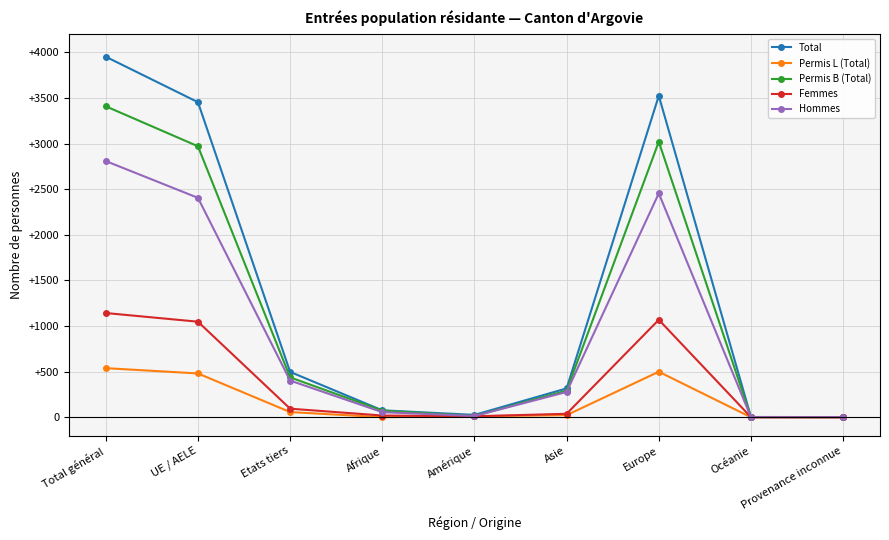

Which series changed the most between Asie and Europe?

Total